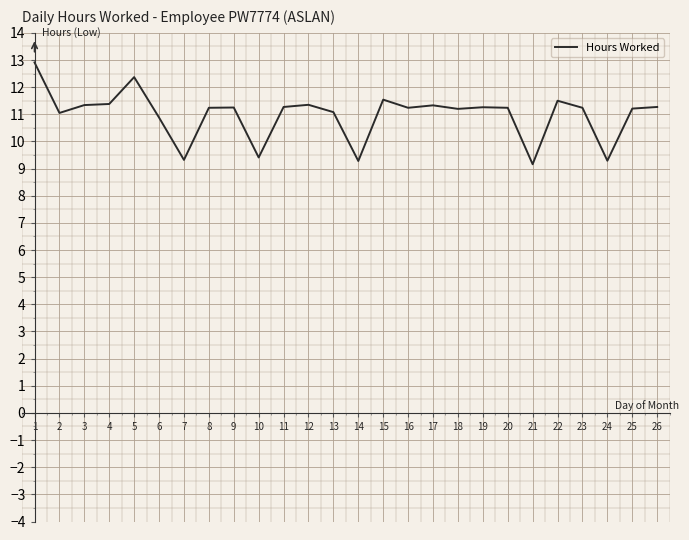

What value does the data have at 23?

11.2